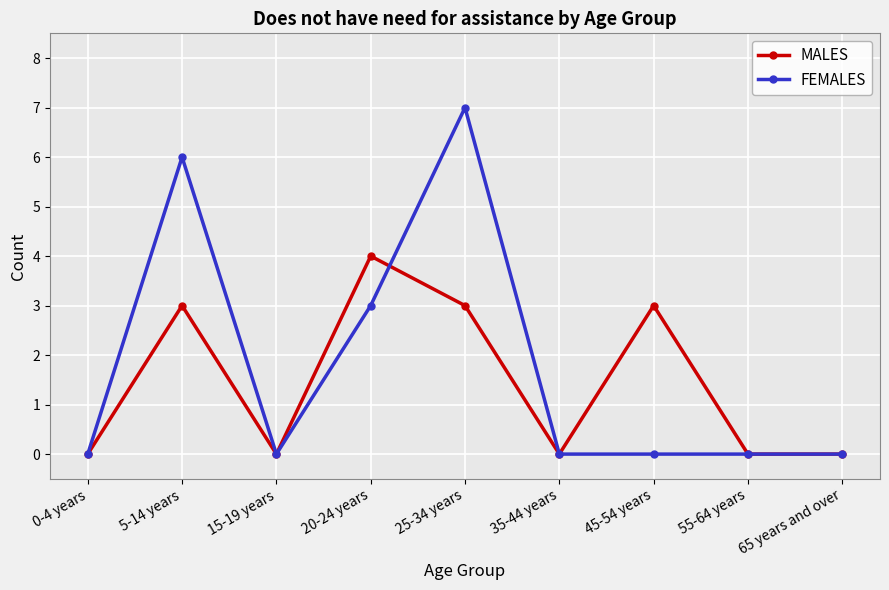

What is the difference between the second highest and second lowest values in the MALES series?

3